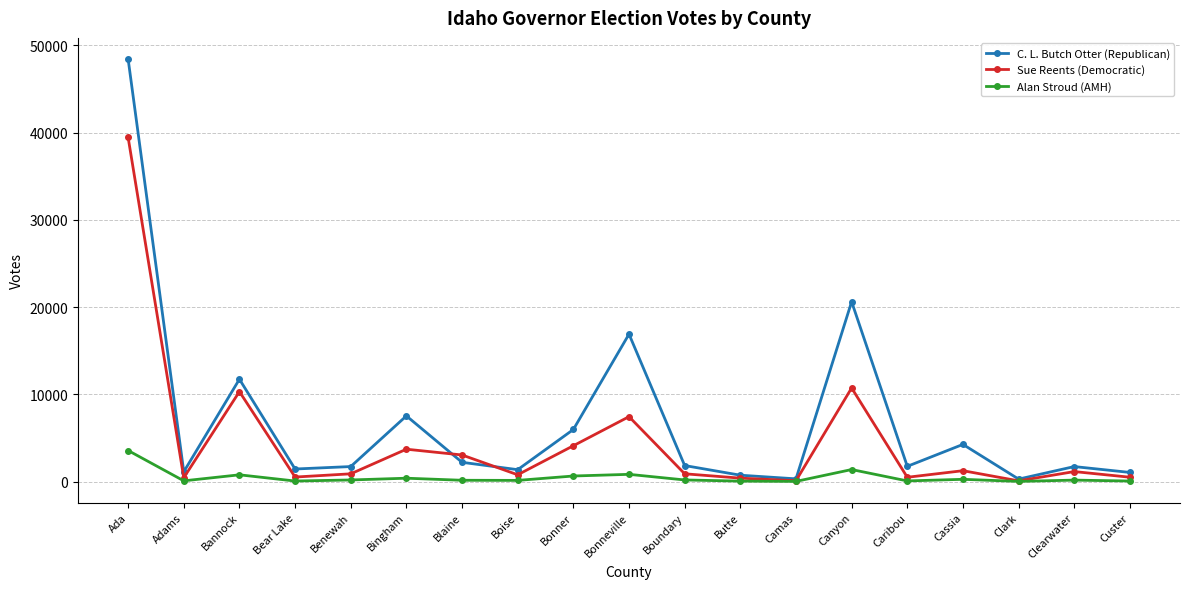

Rank the series at Bonner from lowest to highest value.

Alan Stroud (AMH), Sue Reents (Democratic), C. L. Butch Otter (Republican)